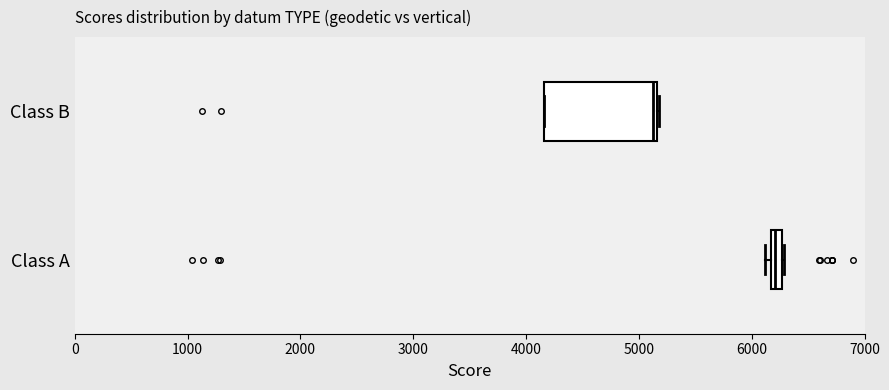

Where is the left edge of the box for Class A on the x-axis? The values are not printed on the chart, so give them approximately, as read against the axis.

6200